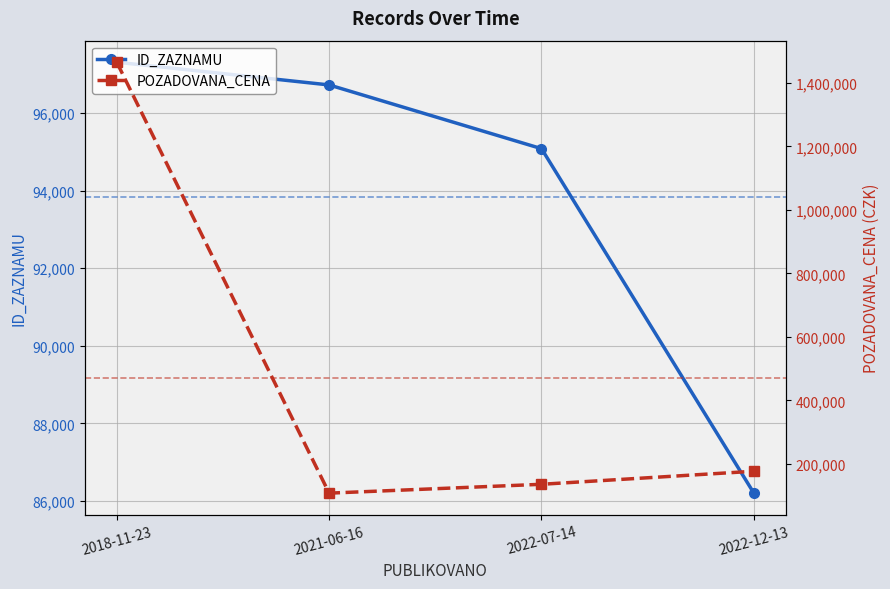

What is the value of the POZADOVANA_CENA point at the 3rd from the left?

135900